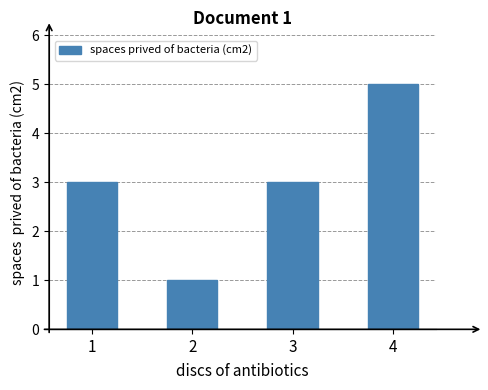

Reading left to right, transcribe all the data shown in this chart.

1=3	2=1	3=3	4=5